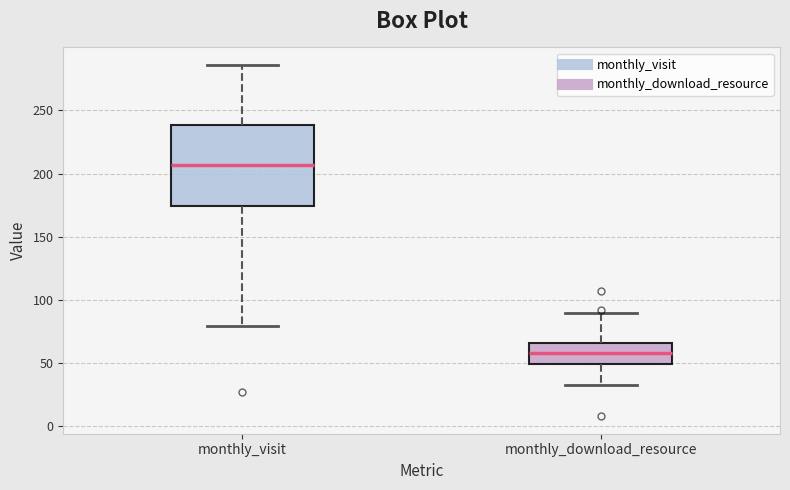

Reading left to right, transcribe this box plot: for each box, give where its median line is, the range the box spans, and where its two whiskers end, as read against the y-axis. The values are not printed on the chart, so give them approximately, as read against the axis.

monthly_visit: median 205, box 175 to 240, whiskers 80 to 285
monthly_download_resource: median 60, box 50 to 65, whiskers 35 to 90